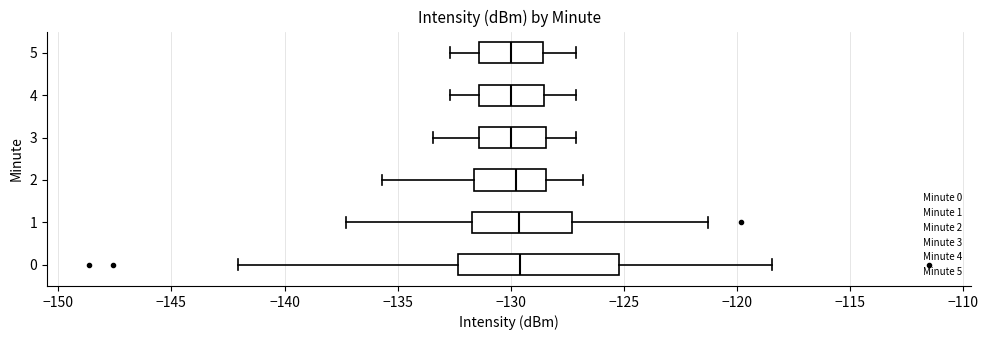

Where is the right edge of the box at y = 0 on the x-axis? The values are not printed on the chart, so give them approximately, as read against the axis.

-125.0